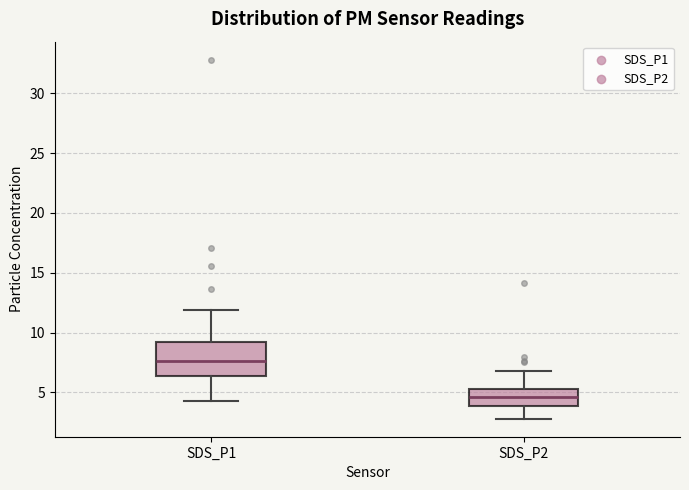

Comparing the boxes themselves (not the whiskers), which one is the tallest?

SDS_P1